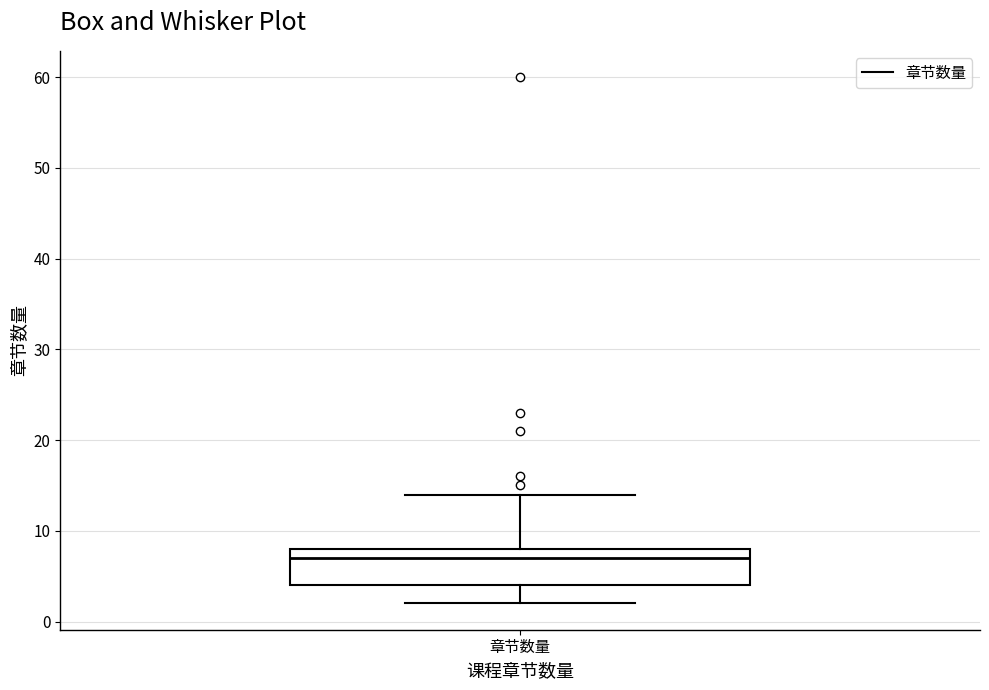

Where is the lower edge of the box for 章节数量 on the y-axis? The values are not printed on the chart, so give them approximately, as read against the axis.

4